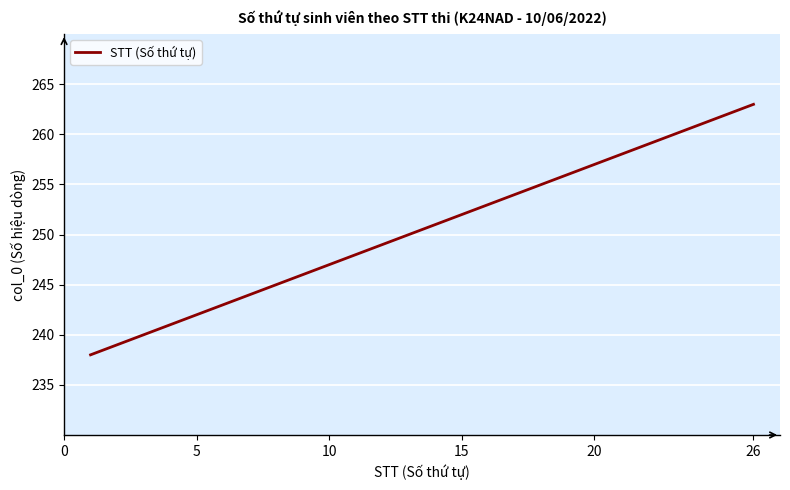

What is the smallest value displayed?

238